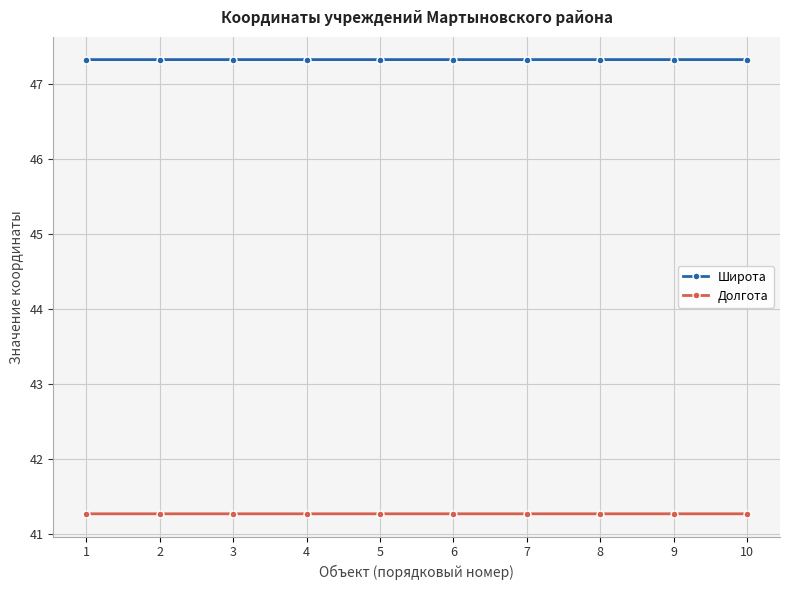

Is the value of Широта at 2 greater than the value of Долгота at 2?

Yes